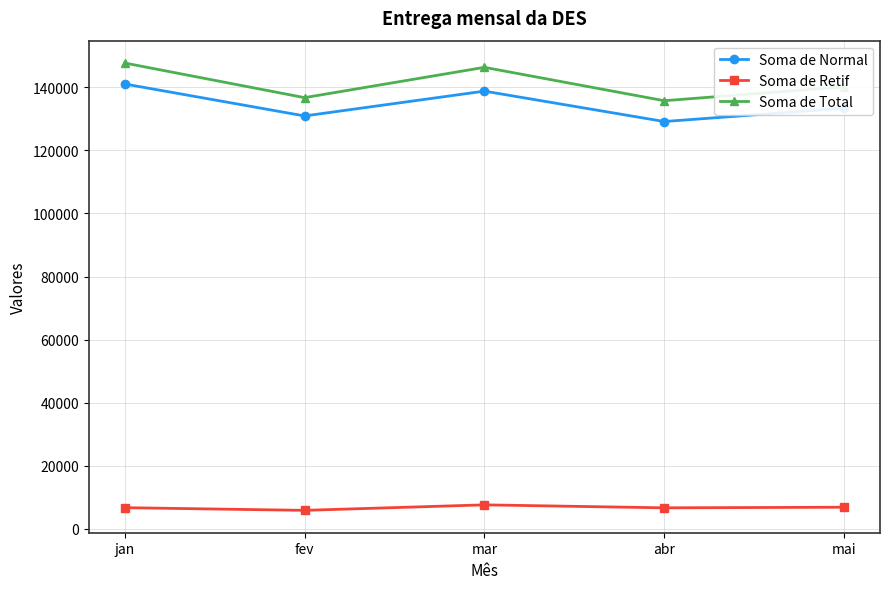

What is the sum of all Soma de Retif values?

33405